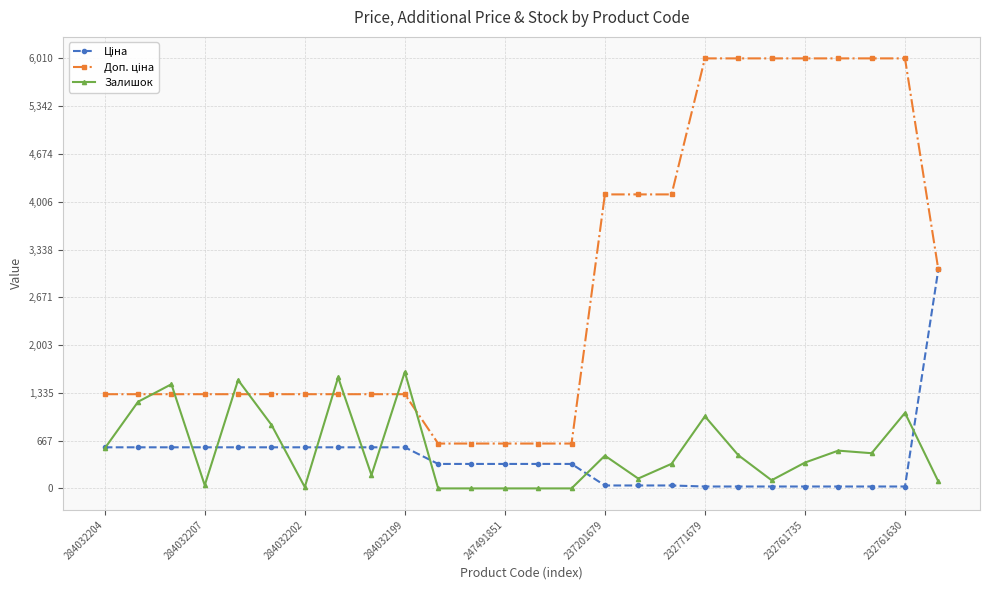

True or false: Залишок has more than 0 points higher than both neighbors.

True